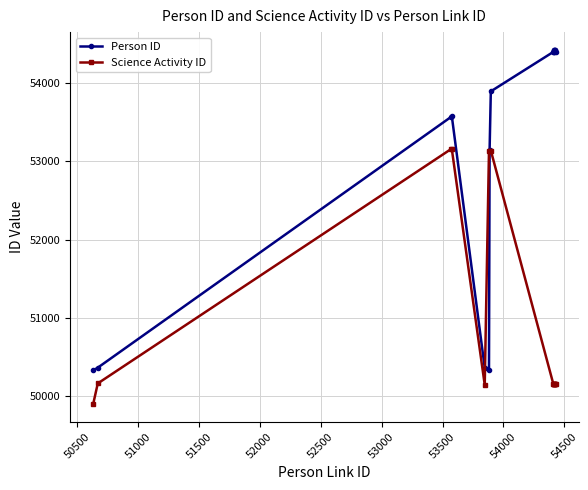

Which series has the largest total across all categories?

Person ID